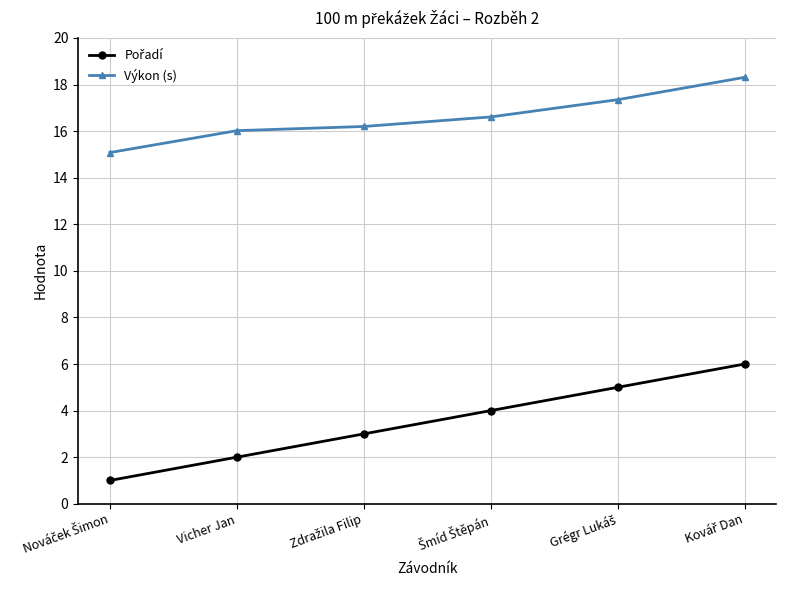

True or false: Výkon (s) has more than 2 points higher than both neighbors.

False